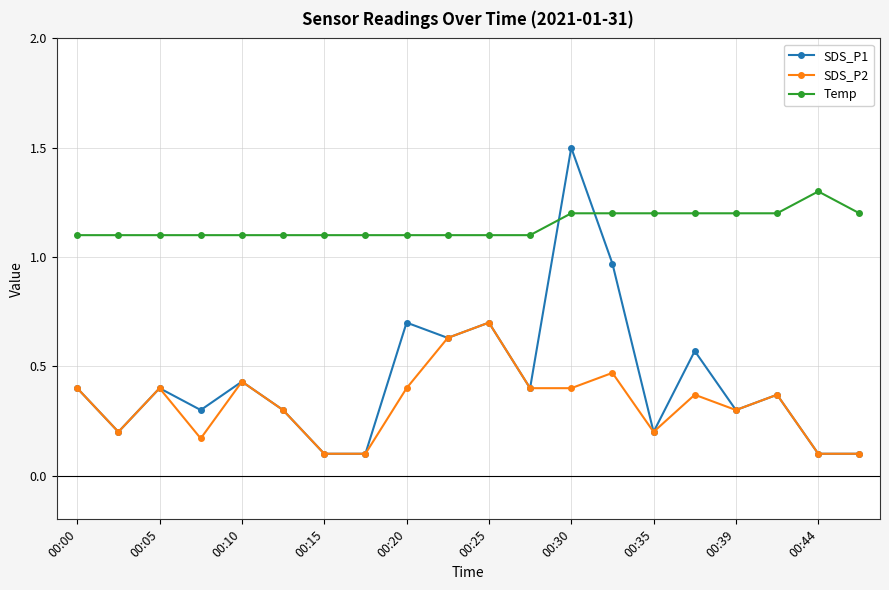

Does the chart display data point markers on the line(s)?

Yes